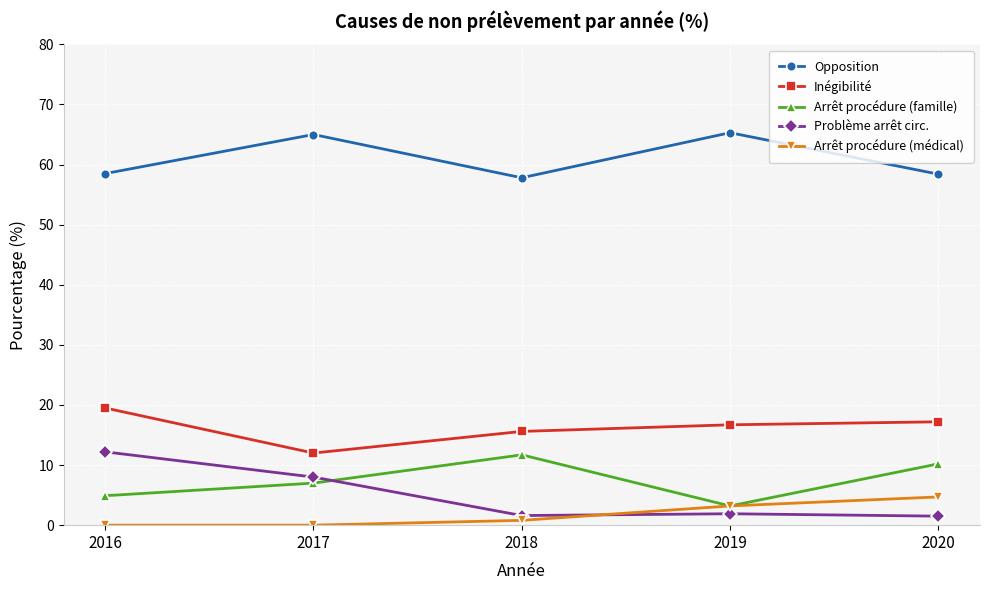

True or false: Problème arrêt circ. and Arrêt procédure (médical) cross at least once.

True